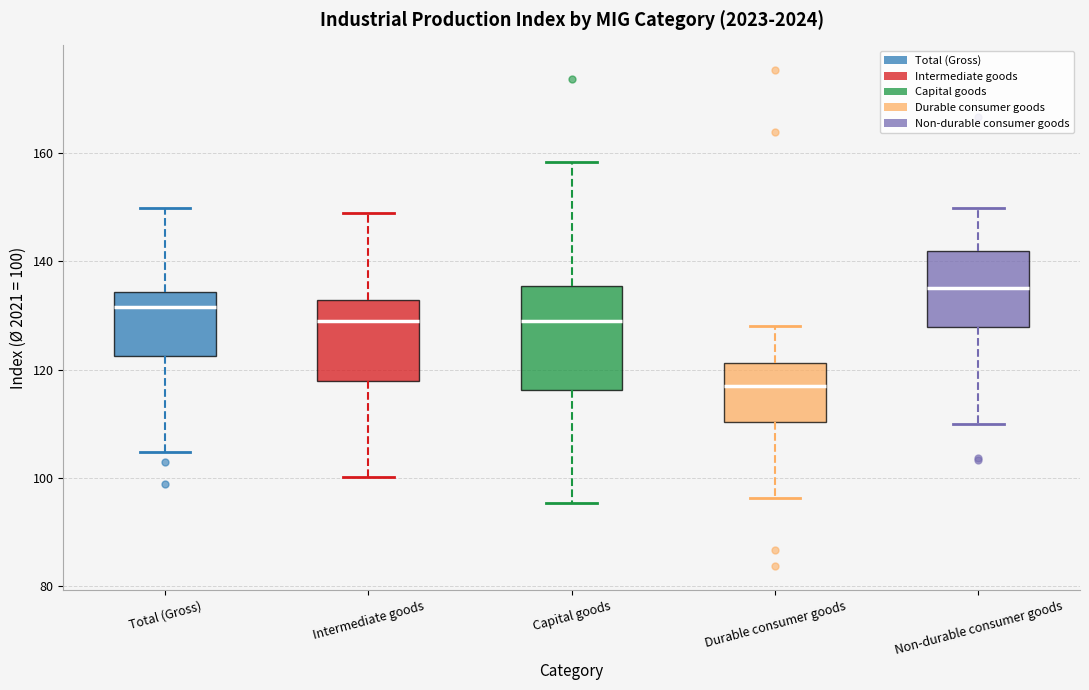

Comparing the boxes themselves (not the whiskers), which one is the tallest?

Capital goods